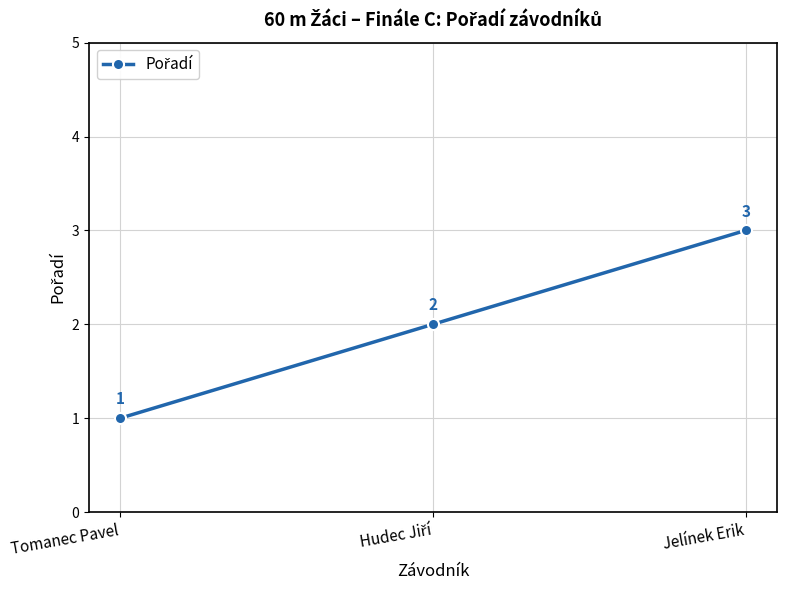

What is the label of the 1st point from the left?

Tomanec Pavel